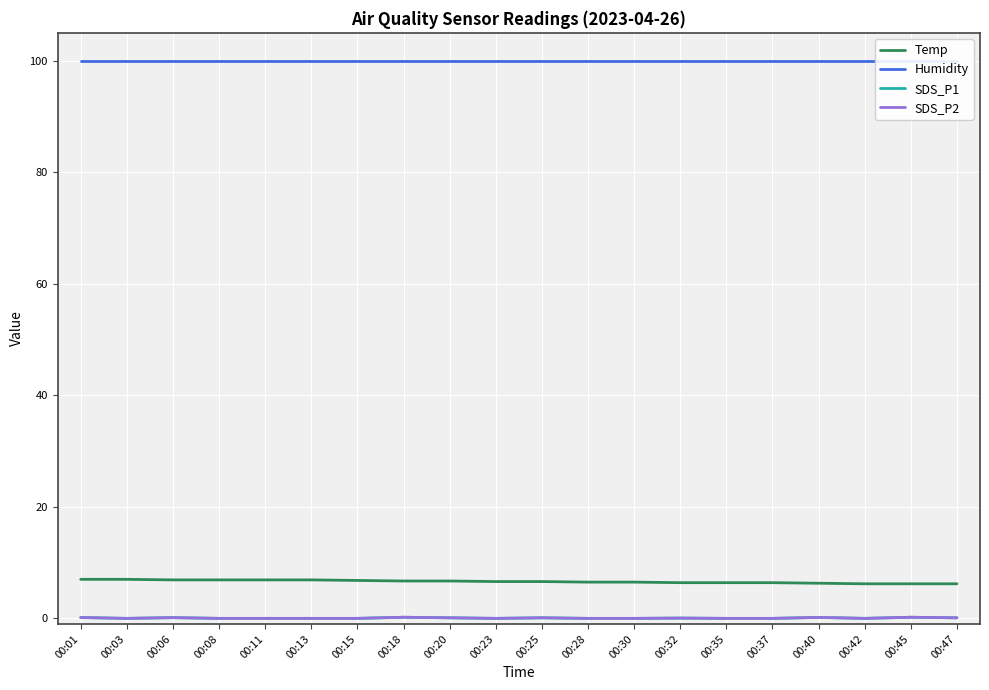

Is the value of SDS_P1 at 00:20 greater than the value of Temp at 00:40?

No